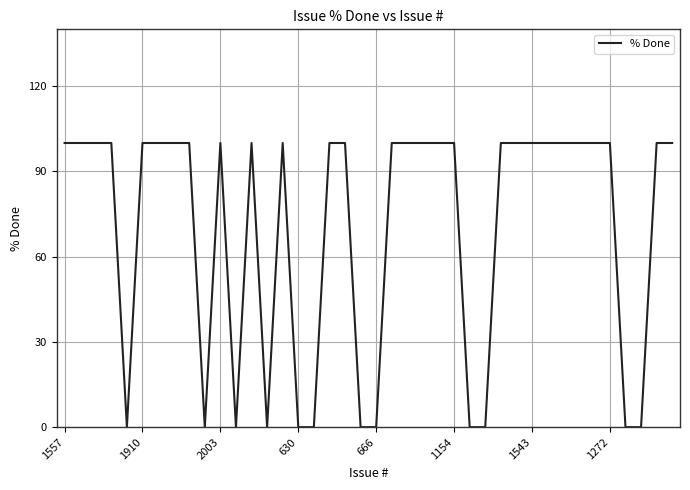

What is the maximum value shown in the chart?

100